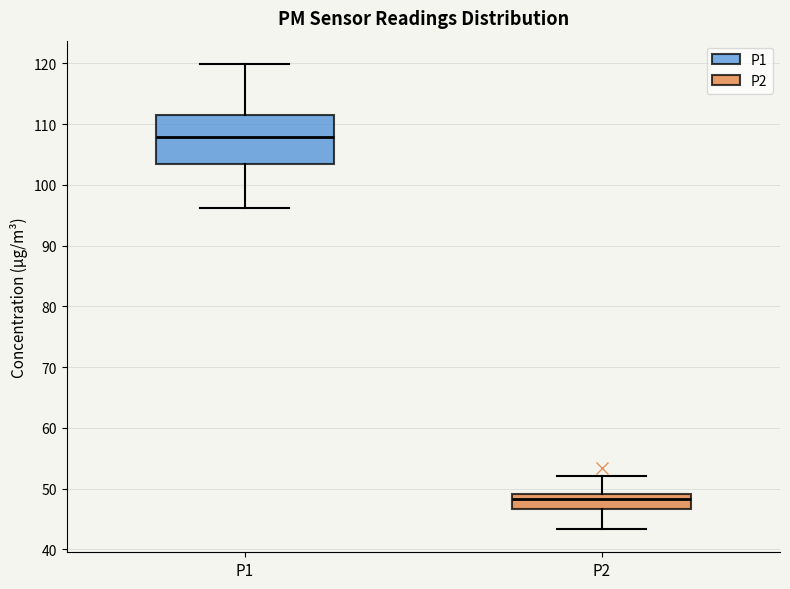

Comparing the boxes themselves (not the whiskers), which one is the tallest?

P1